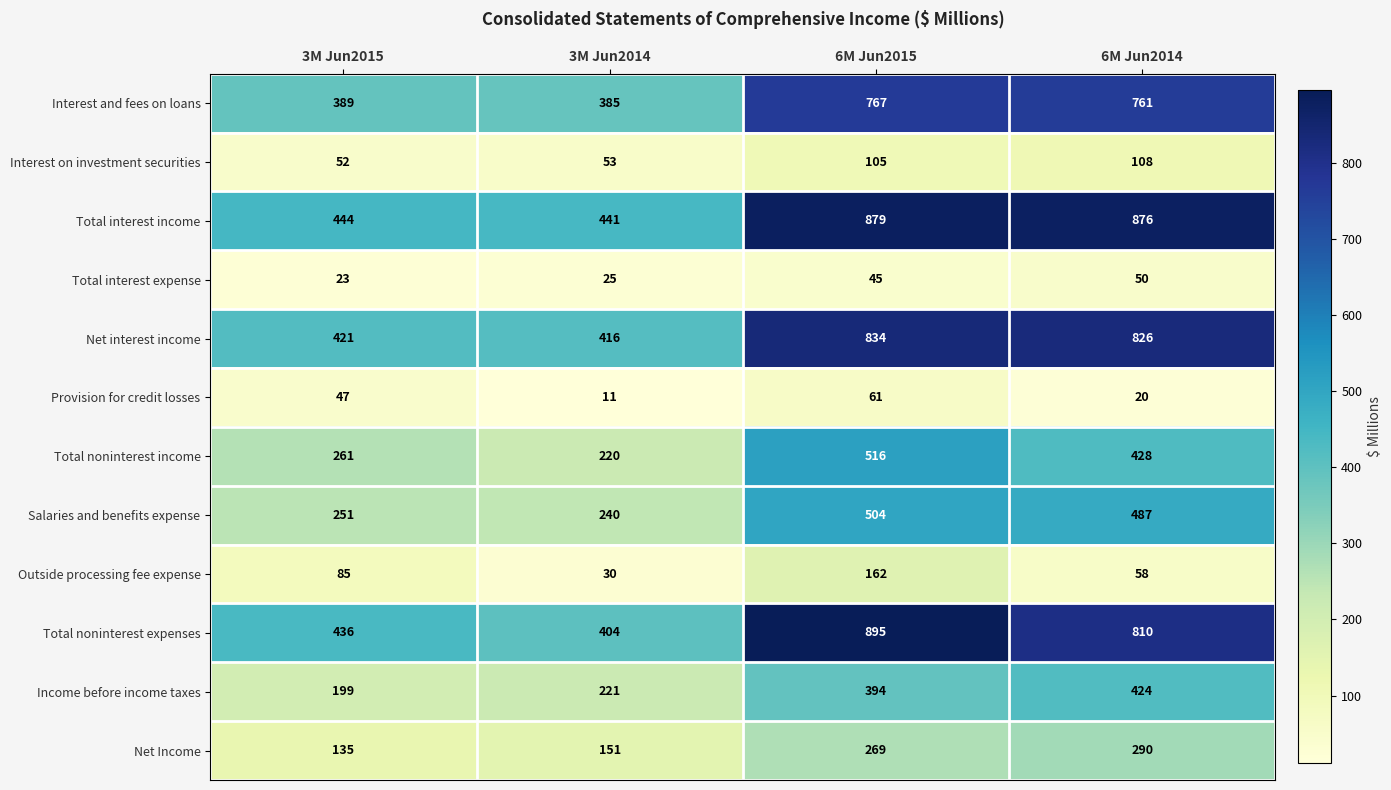

Rank the series at 3M Jun2015 from highest to lowest value.

Total interest income, Total noninterest expenses, Net interest income, Interest and fees on loans, Total noninterest income, Salaries and benefits expense, Income before income taxes, Net Income, Outside processing fee expense, Interest on investment securities, Provision for credit losses, Total interest expense